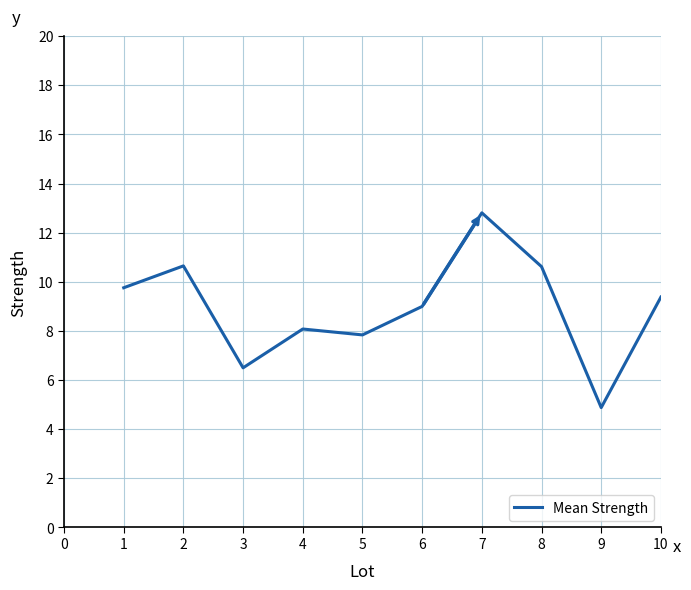

What is the average value?

9.0